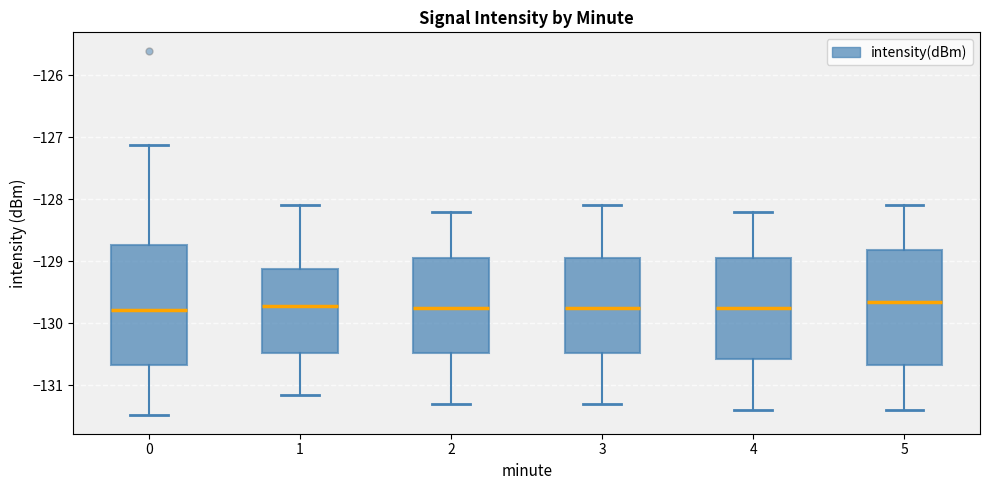

Where does the lower whisker of the box at x = 5 end on the y-axis? The values are not printed on the chart, so give them approximately, as read against the axis.

-131.4